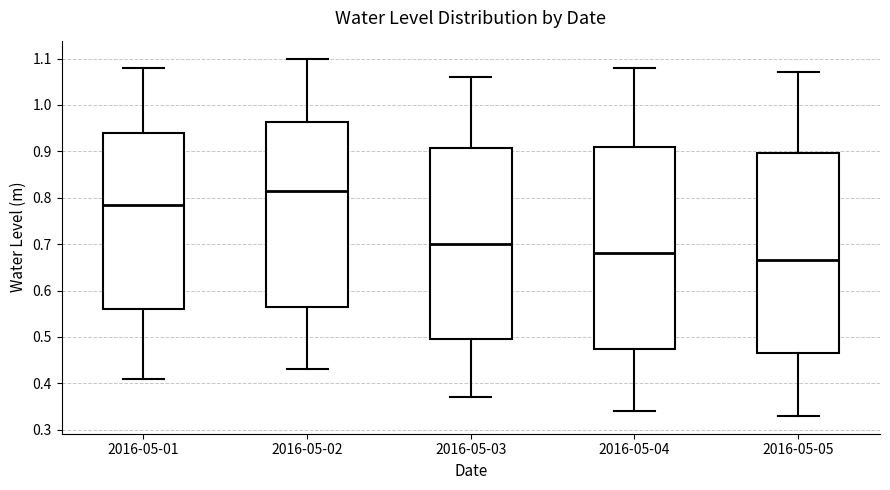

Where does the median line of the box for 2016-05-05 sit on the y-axis? The values are not printed on the chart, so give them approximately, as read against the axis.

0.67